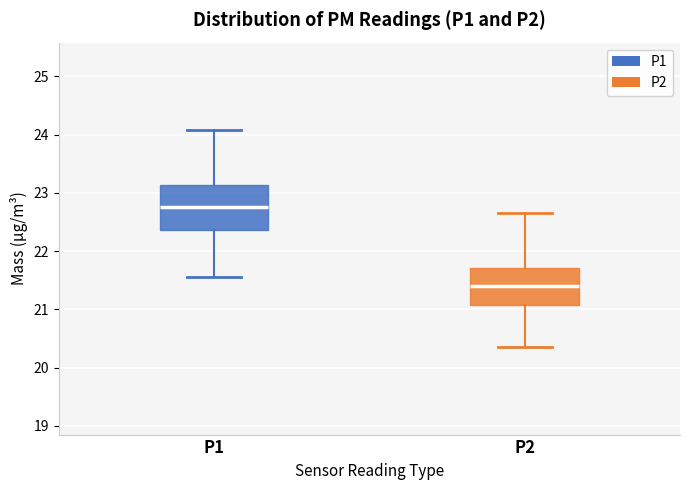

Reading left to right, transcribe this box plot: for each box, give where its median line is, the range the box spans, and where its two whiskers end, as read against the y-axis. The values are not printed on the chart, so give them approximately, as read against the axis.

P1: median 22.8, box 22.4 to 23.1, whiskers 21.6 to 24.1
P2: median 21.4, box 21.1 to 21.7, whiskers 20.4 to 22.7